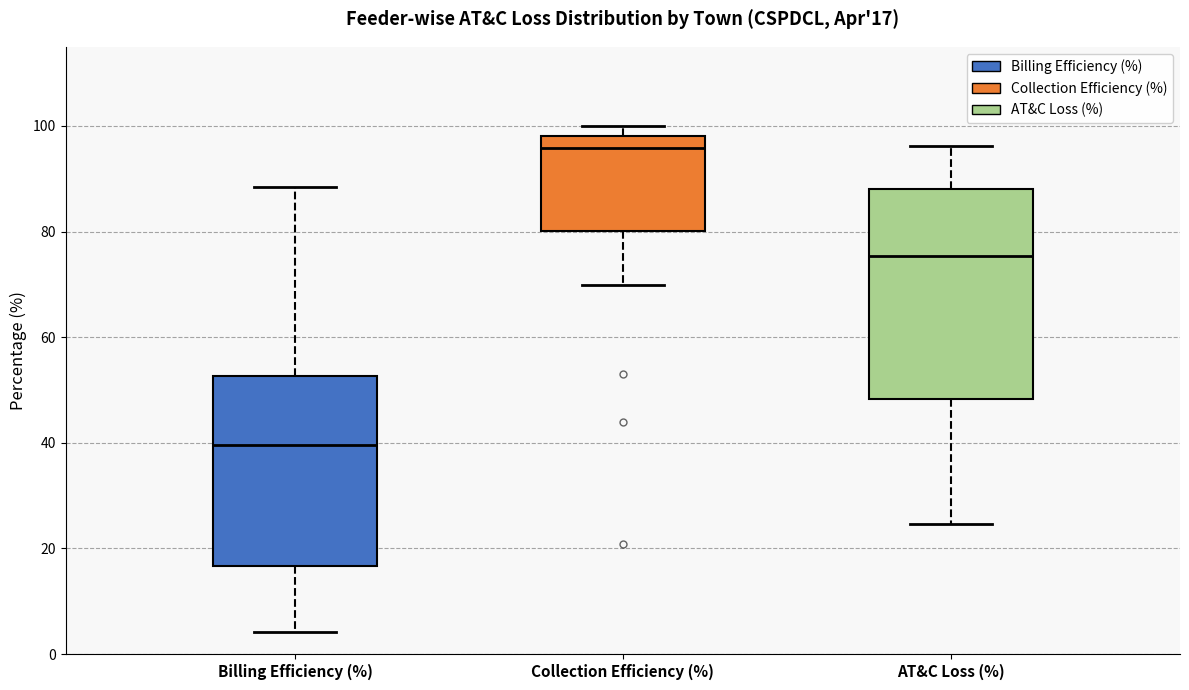

Which box's median line is the highest?

Collection Efficiency (%)